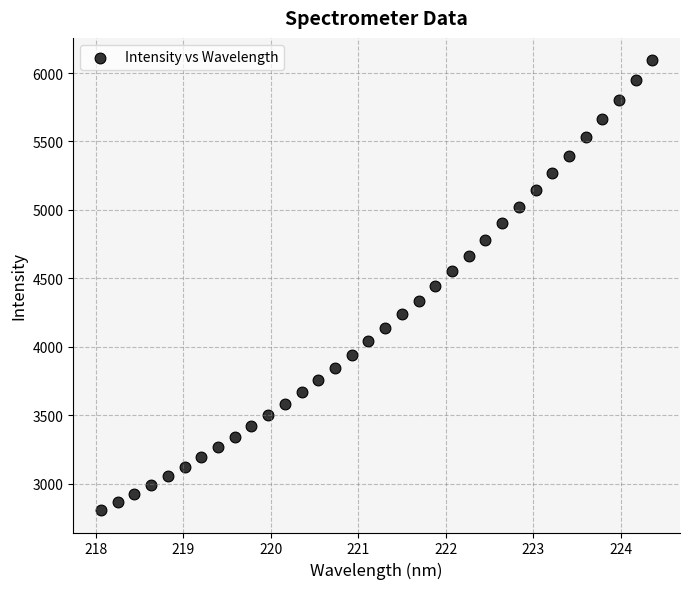

What is the range of Y values (max minus min)?

3283.3